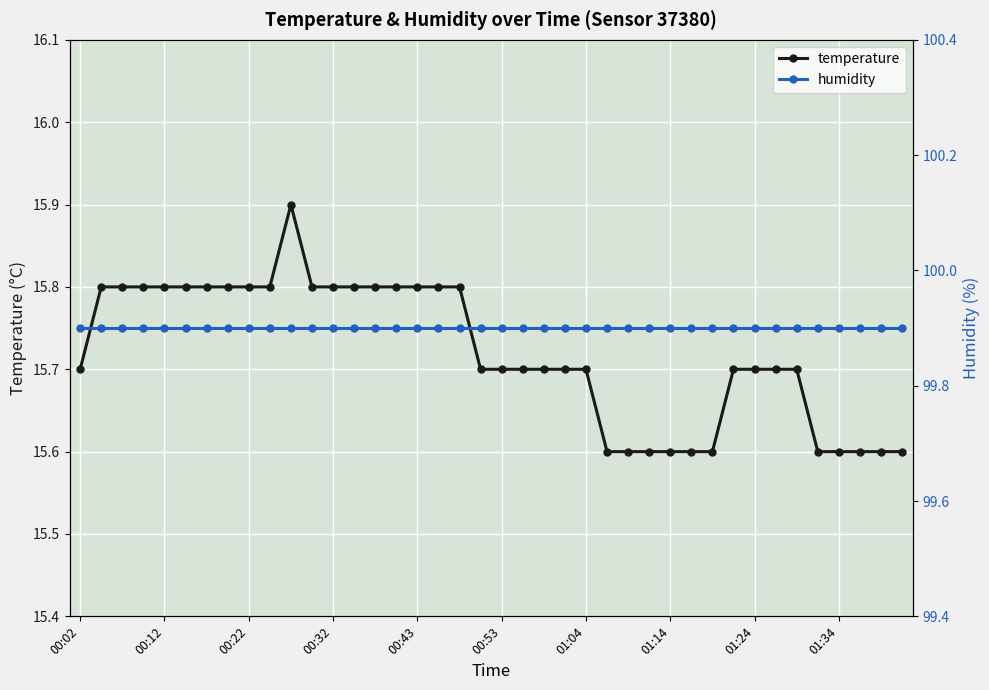

At which category does the chart reach its minimum across all series?

25